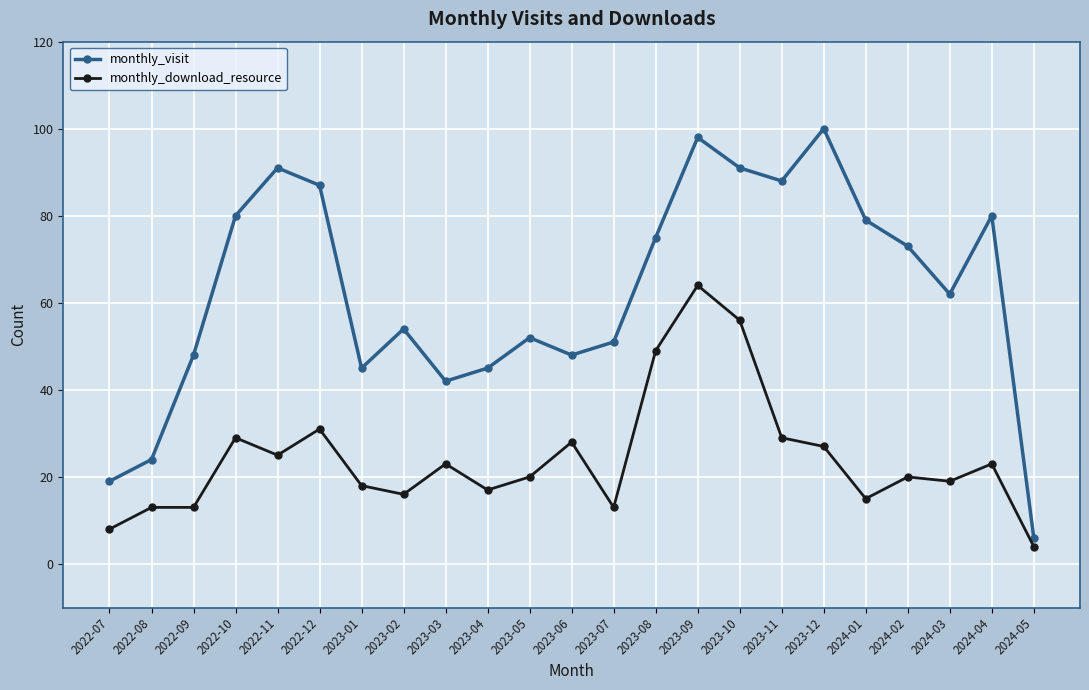

True or false: monthly_download_resource has more than 0 points higher than both neighbors.

True